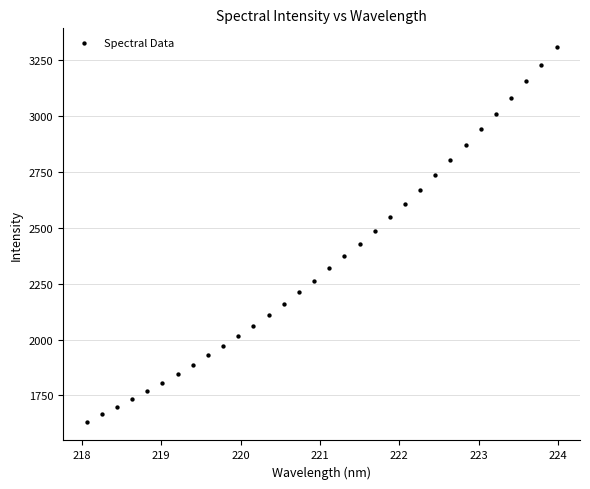

What is the range of X values (max minus min)?

5.9